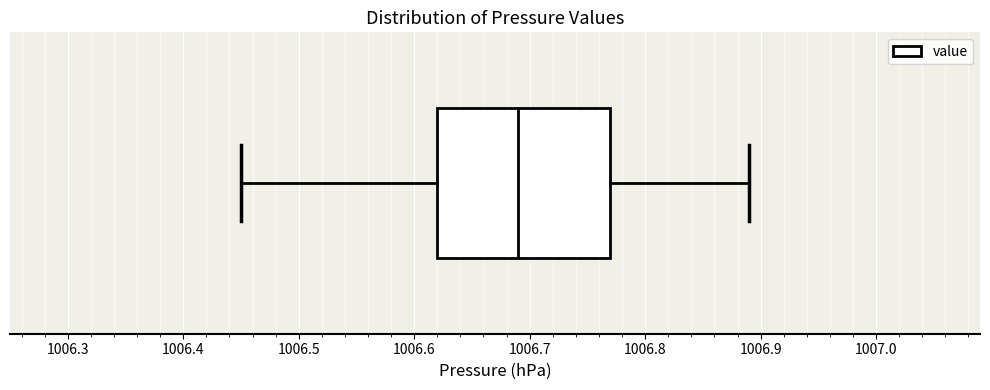

Where is the left edge of the box on the x-axis? The values are not printed on the chart, so give them approximately, as read against the axis.

1006.62